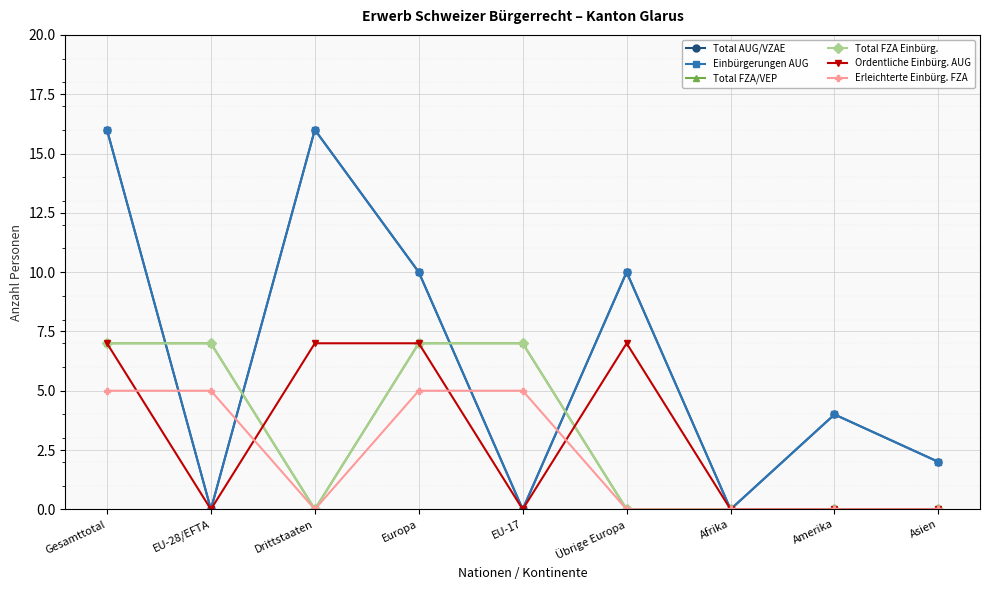

Which has a higher value, Gesamttotal or Amerika?

Gesamttotal